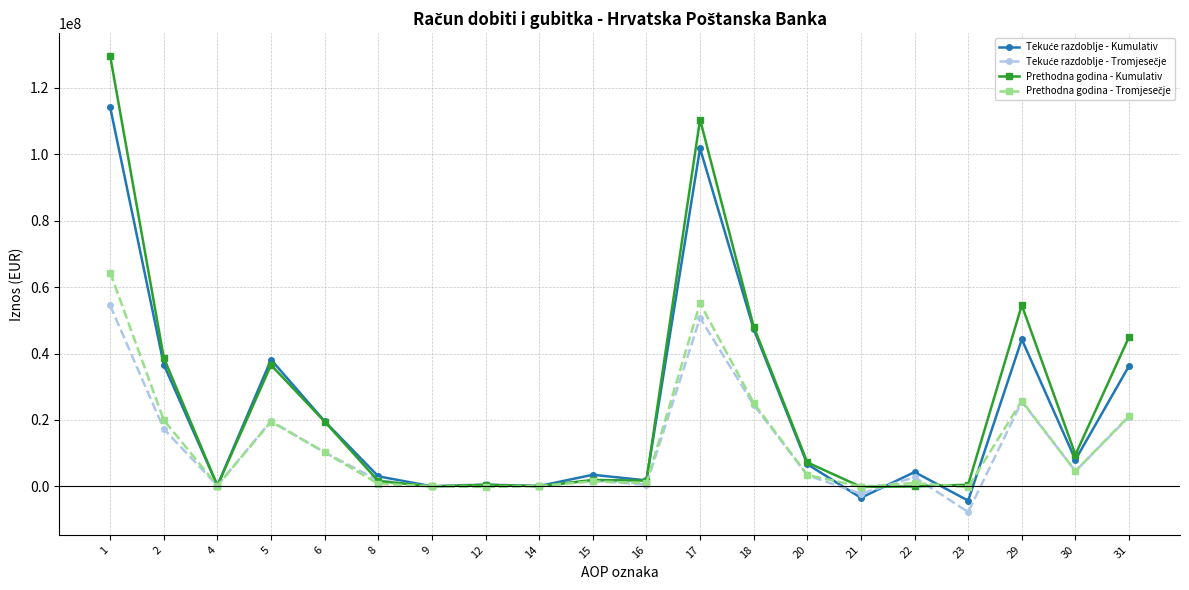

What is the greatest value displayed?

129616938